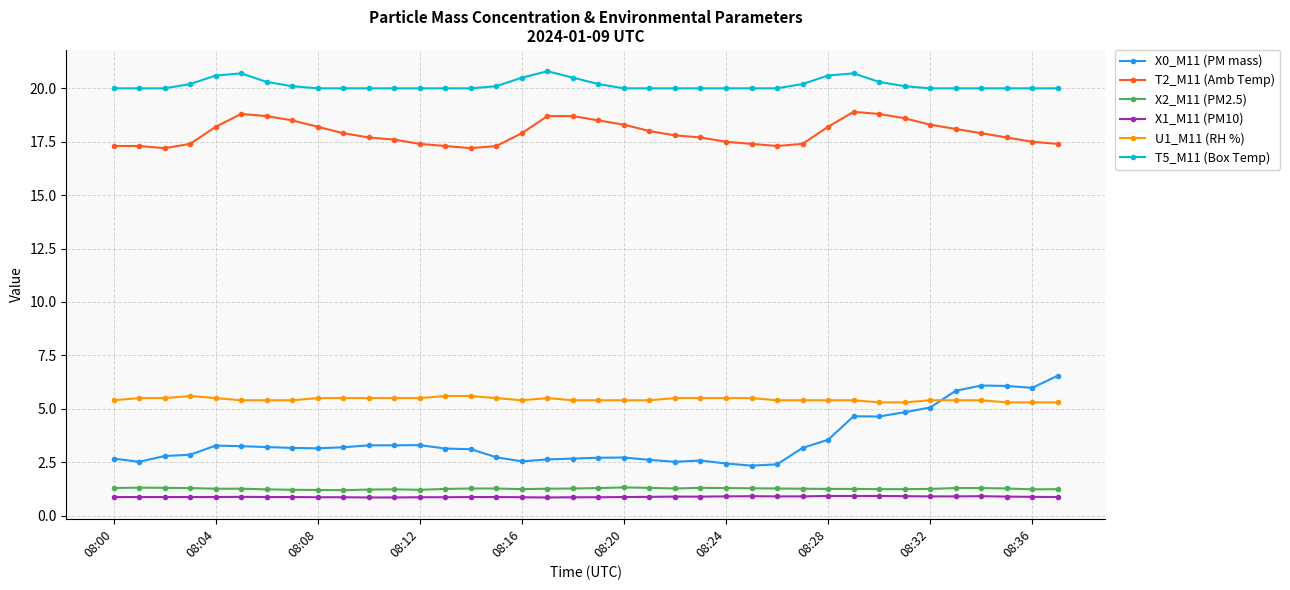

Which series has the largest total across all categories?

T5_M11 (Box Temp)